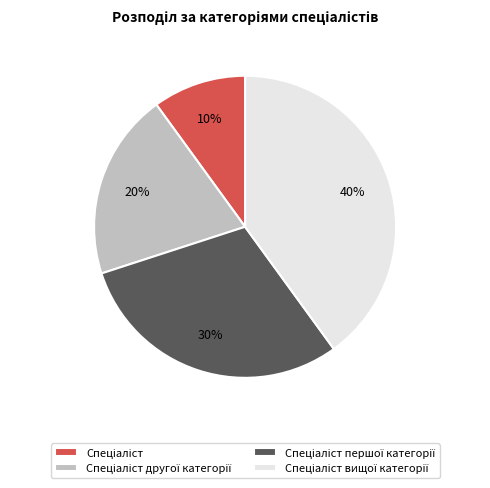

Is there any slice that represents more than half of the pie?

No